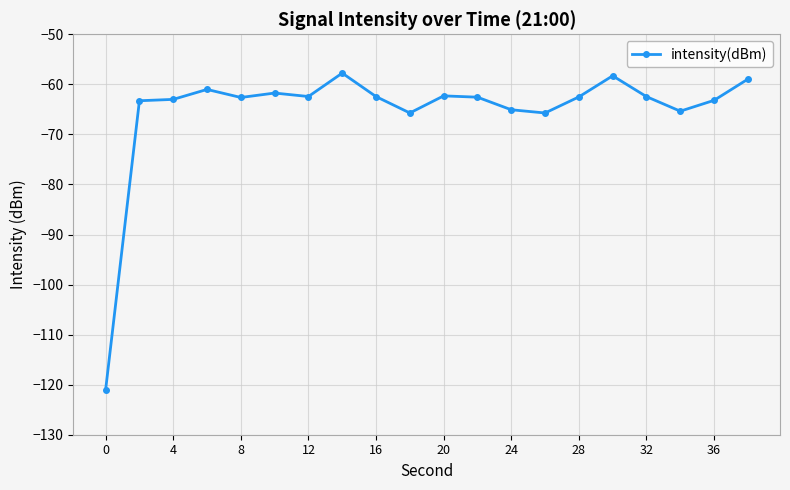

What is the value of the 9th point from the left?

-62.4